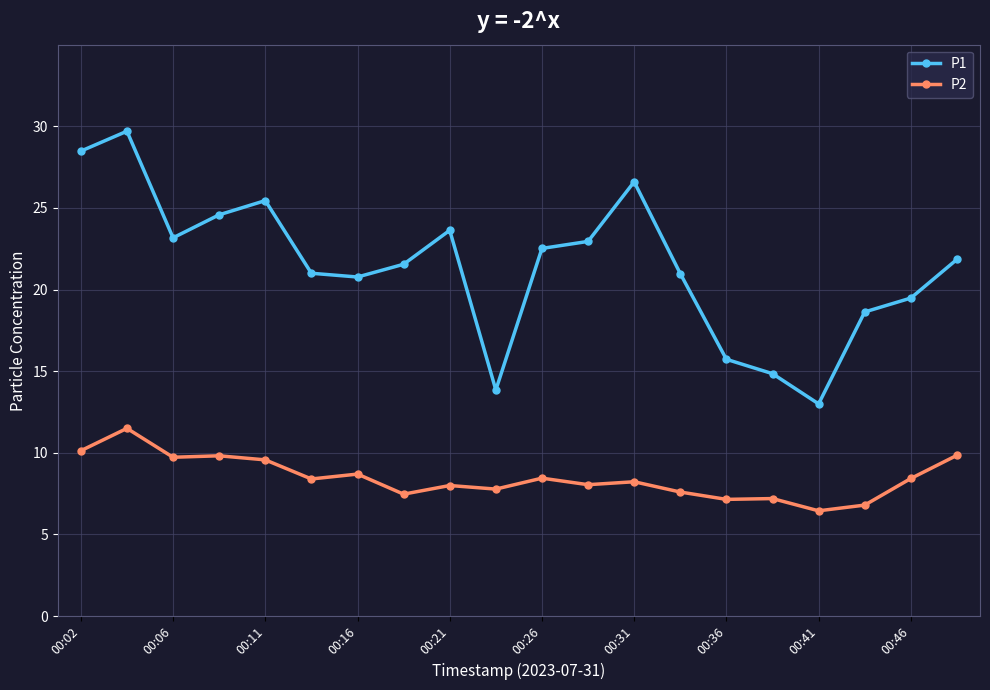

True or false: P1 and P2 intersect in this chart.

False